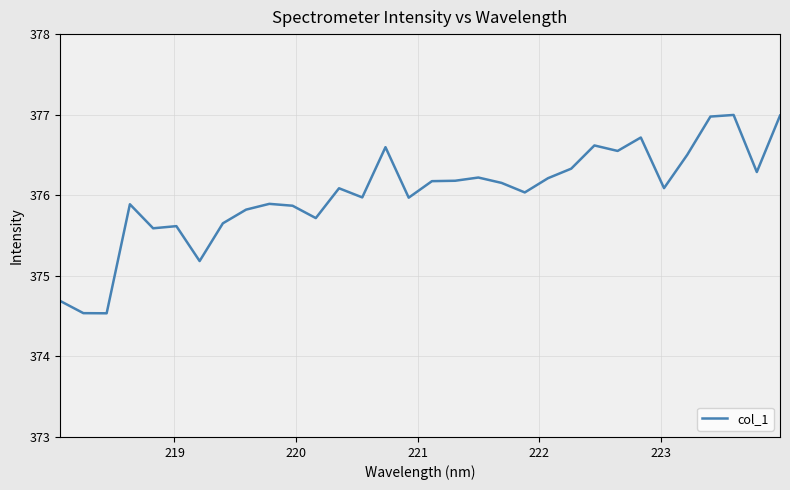

What is the maximum value shown in the chart?

377.0